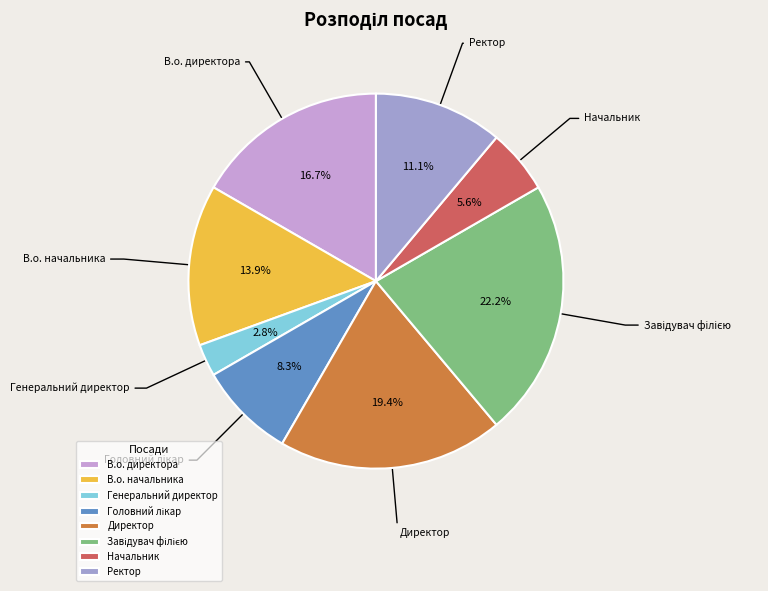

To the nearest percent, what is the combined percentage of Ректор and Начальник?

17%